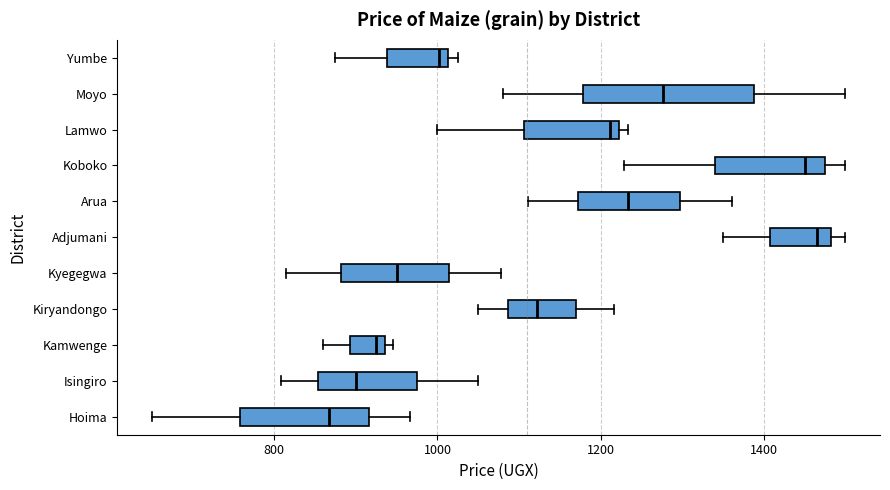

Where does the left whisker of the box for Adjumani end on the x-axis? The values are not printed on the chart, so give them approximately, as read against the axis.

1360